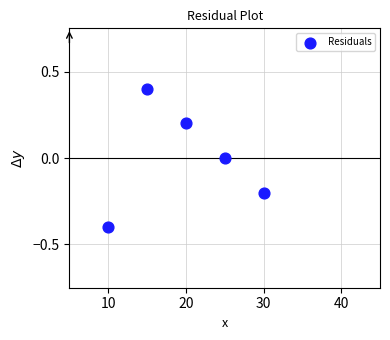

What is the average X value?

20.0